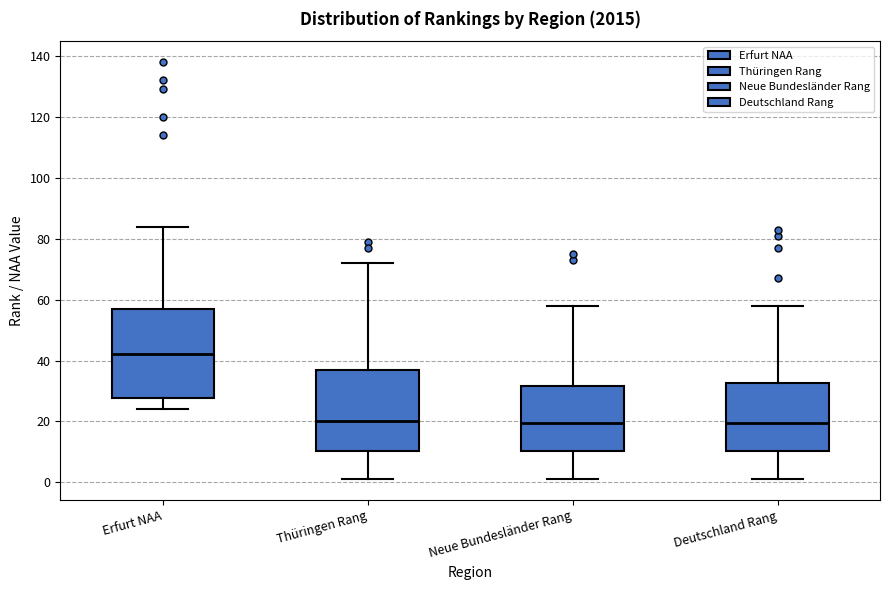

Where is the lower edge of the box for Thüringen Rang on the y-axis? The values are not printed on the chart, so give them approximately, as read against the axis.

10